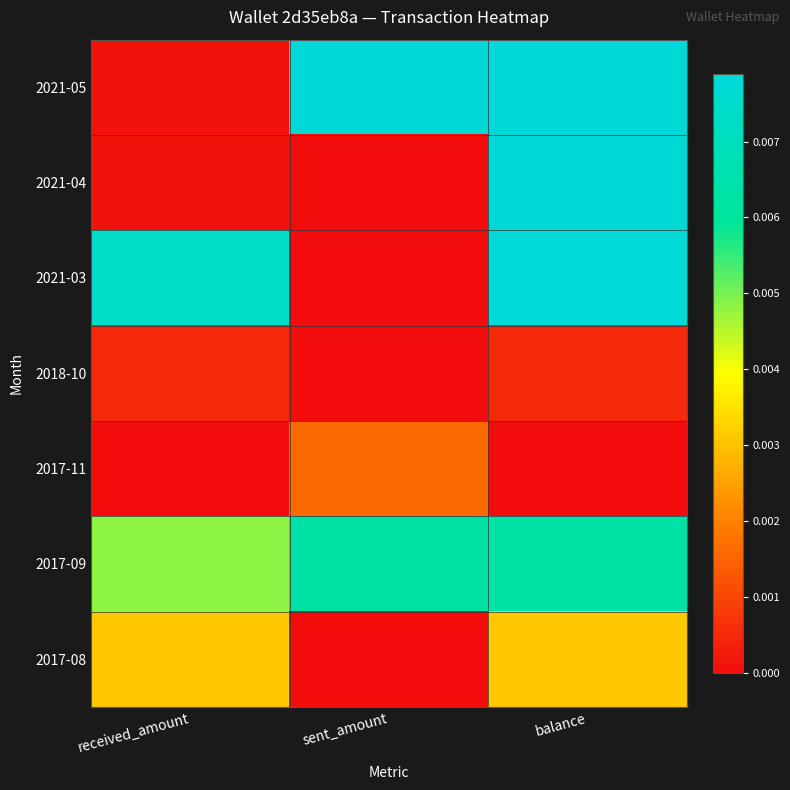

Which series has the widest spread of values?

2021-04